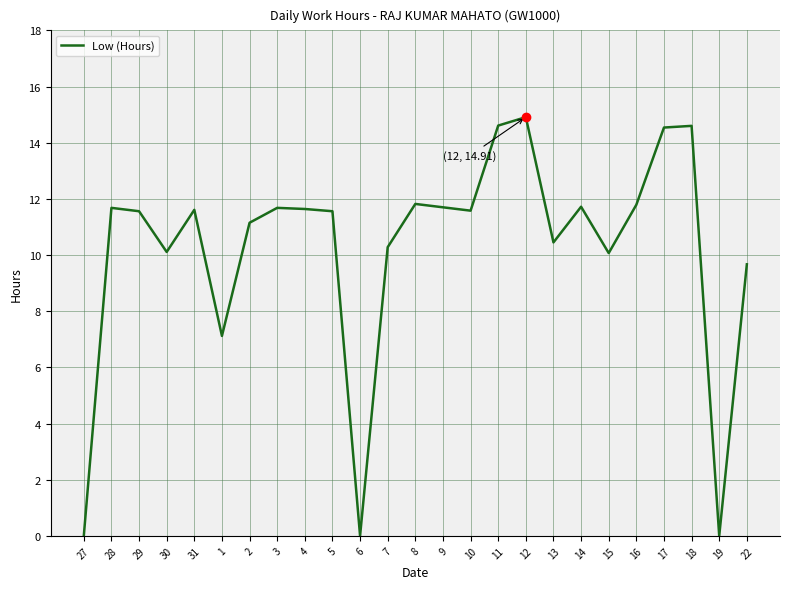

What is the maximum value shown in the chart?

14.9